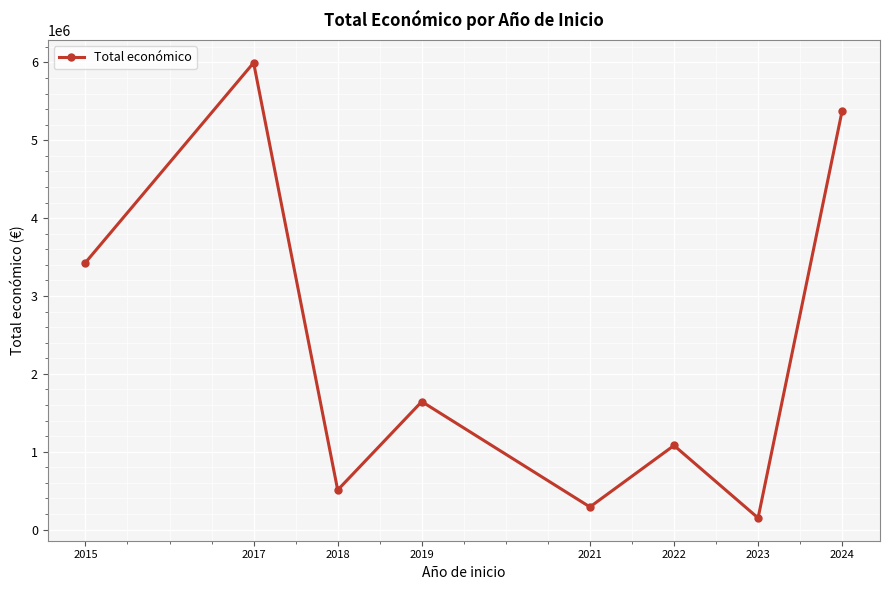

At which category does the data reach its first local peak?

2017